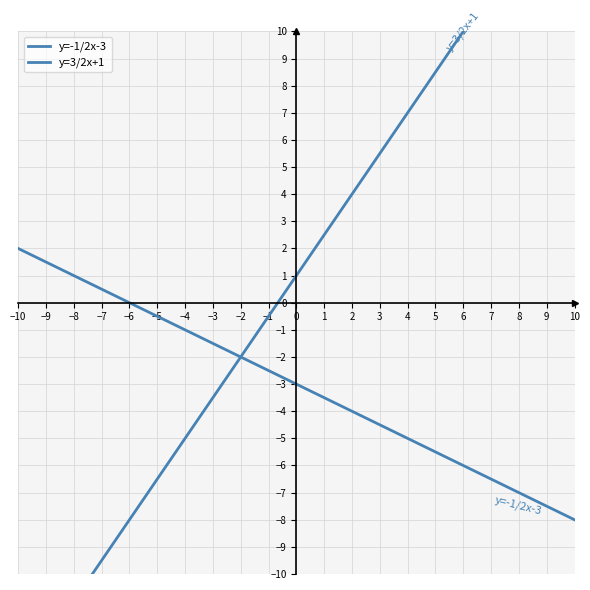

True or false: y=3/2x+1 has a value of -1.5 at 7.

False